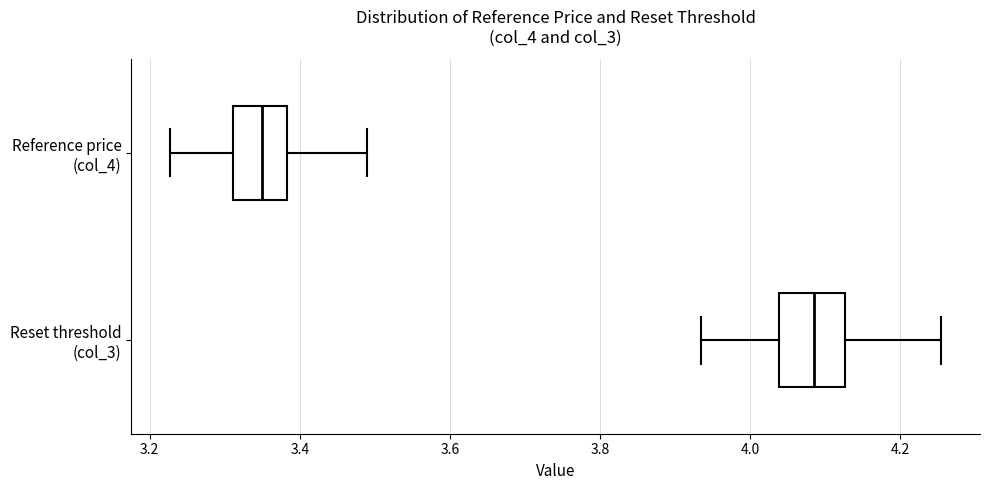

Reading bottom to top, read every box against the x-axis: the position of its median line, the range the box covers, and the ends of its whiskers. The values are not printed on the chart, so give them approximately, as read against the axis.

Reset threshold (col_3): median 4.08, box 4.04 to 4.12, whiskers 3.94 to 4.26
Reference price (col_4): median 3.36, box 3.32 to 3.38, whiskers 3.22 to 3.48